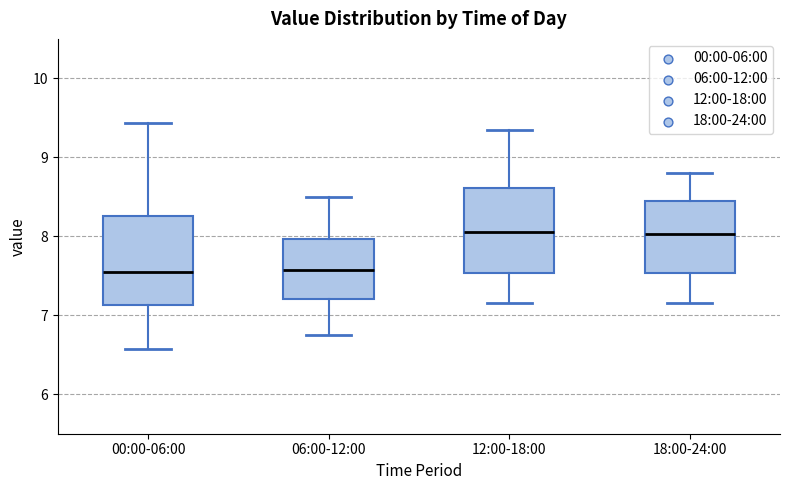

Where is the lower edge of the box for 18:00-24:00 on the y-axis? The values are not printed on the chart, so give them approximately, as read against the axis.

7.5